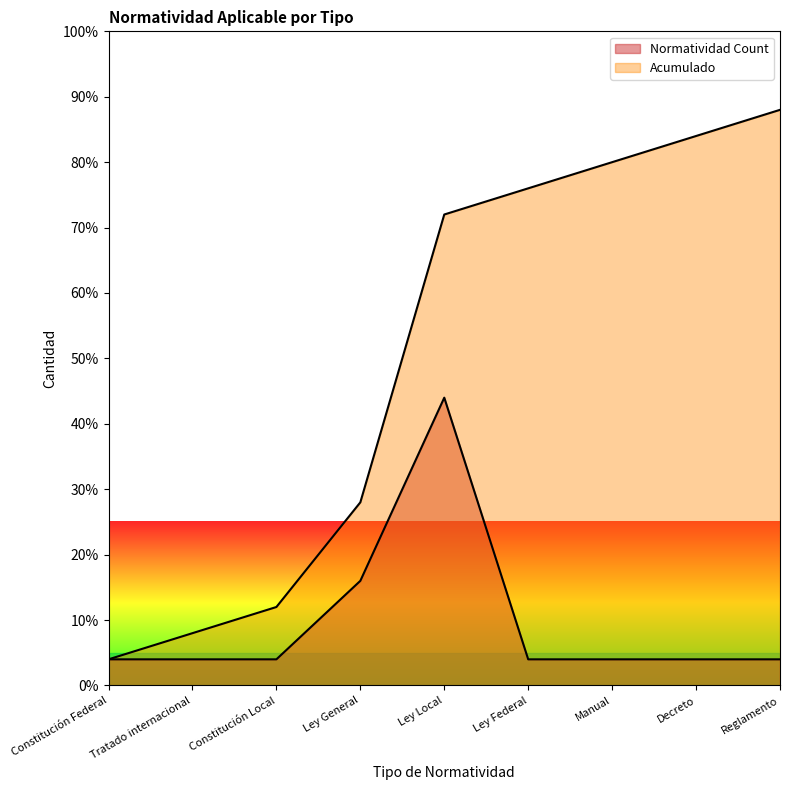

True or false: Acumulado and Normatividad Count cross at least once.

False